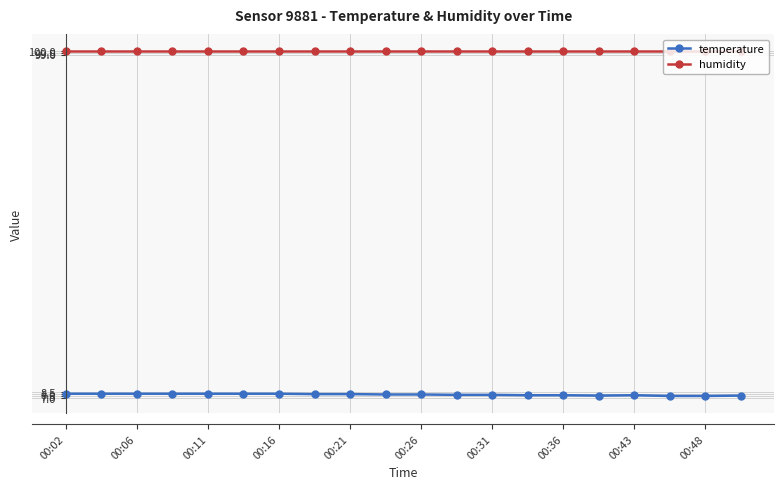

What is the average value of the humidity series?

99.9